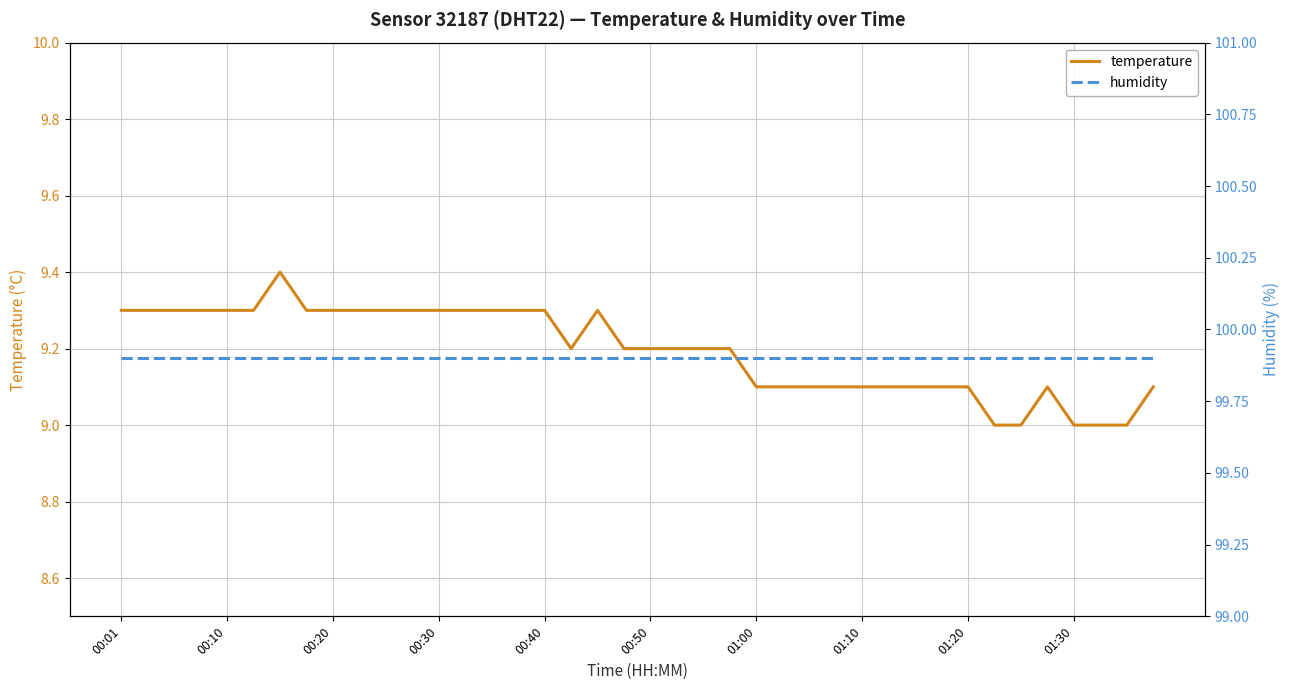

Is it true that humidity equals 99.9 at 18?

True